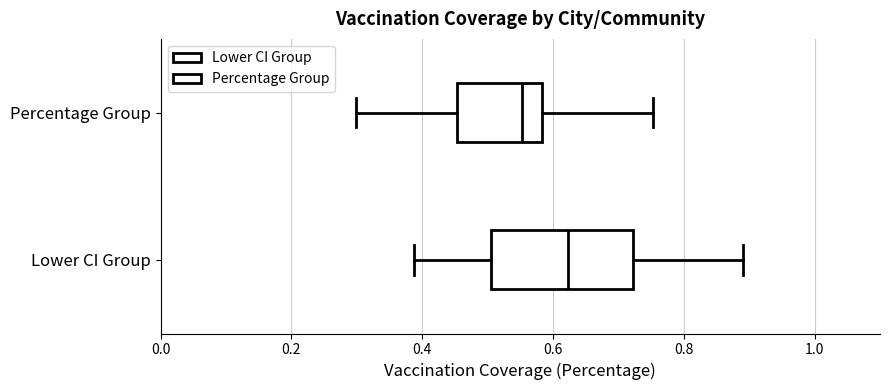

Which box is the widest, from its left edge to its right edge?

Lower CI Group